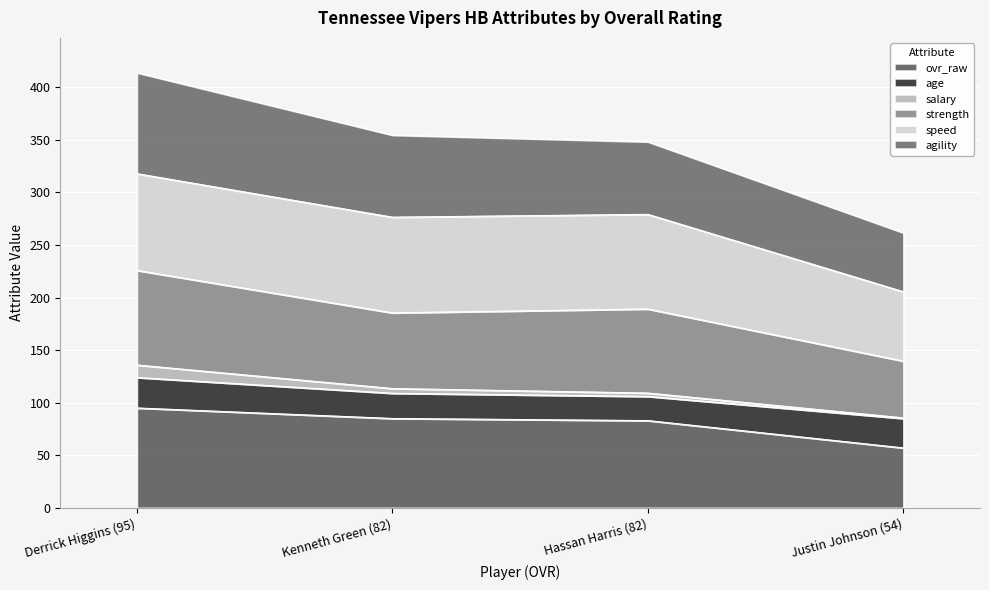

Rank the categories by strength value from highest to lowest.

Derrick Higgins (95), Hassan Harris (82), Kenneth Green (82), Justin Johnson (54)